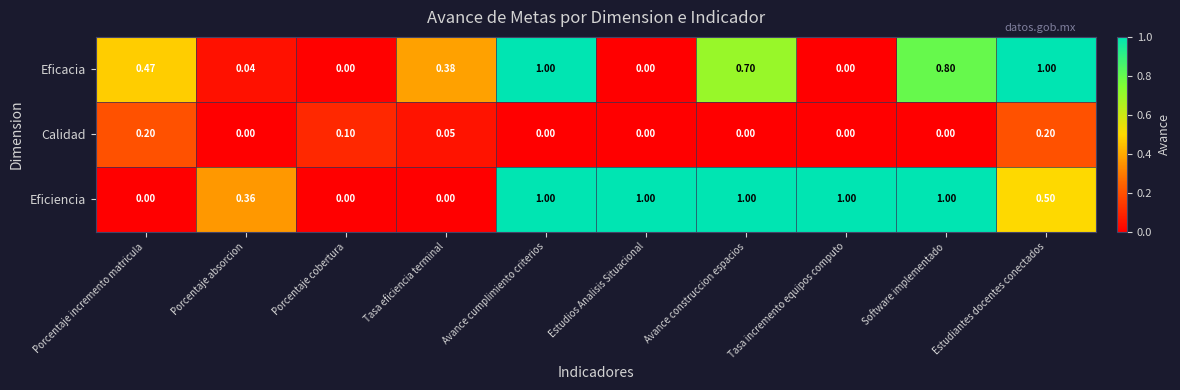

At which category is the sum across all series the highest?

Avance cumplimiento criterios